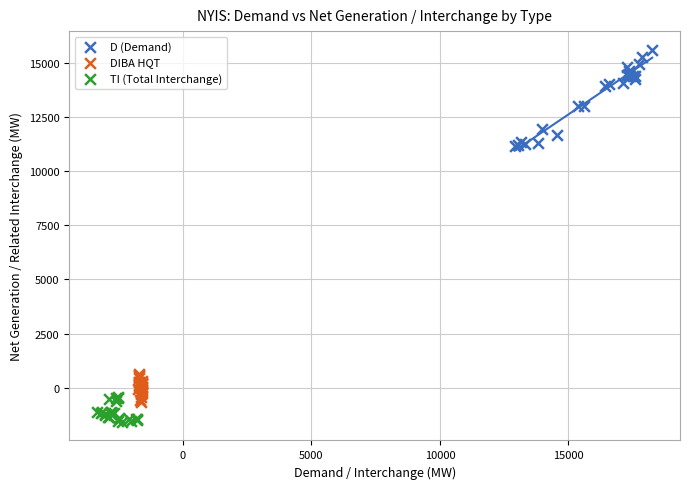

Which series has the largest Y range (max minus min)?

D (Demand)